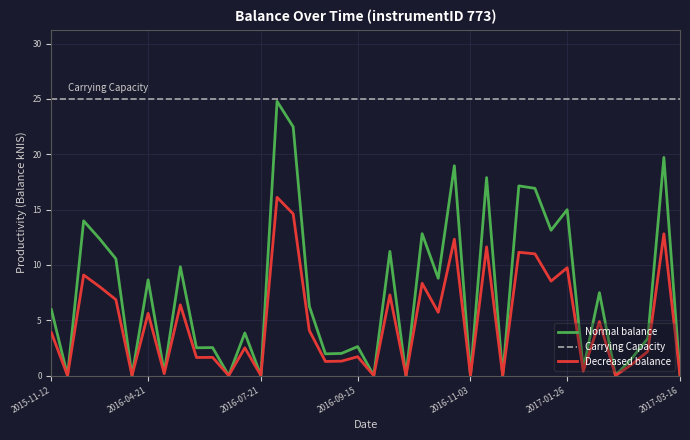

List the labels in order of value, smallest first.

2015-11-19, 2016-03-17, 2016-05-26, 2016-07-21, 2016-09-22, 2016-10-06, 2016-11-03, 2016-12-08, 2017-02-16, 2017-03-16, 2016-04-27, 2017-02-02, 2017-02-23, 2016-09-01, 2016-09-08, 2016-05-10, 2016-05-19, 2016-09-15, 2017-03-02, 2016-07-14, 2015-11-12, 2016-08-25, 2017-02-09, 2016-04-21, 2016-10-20, 2016-05-05, 2016-03-10, 2016-09-29, 2016-03-03, 2016-10-13, 2017-01-19, 2016-02-25, 2017-01-26, 2017-01-12, 2017-01-05, 2016-12-01, 2016-10-27, 2017-03-09, 2016-08-18, 2016-08-11